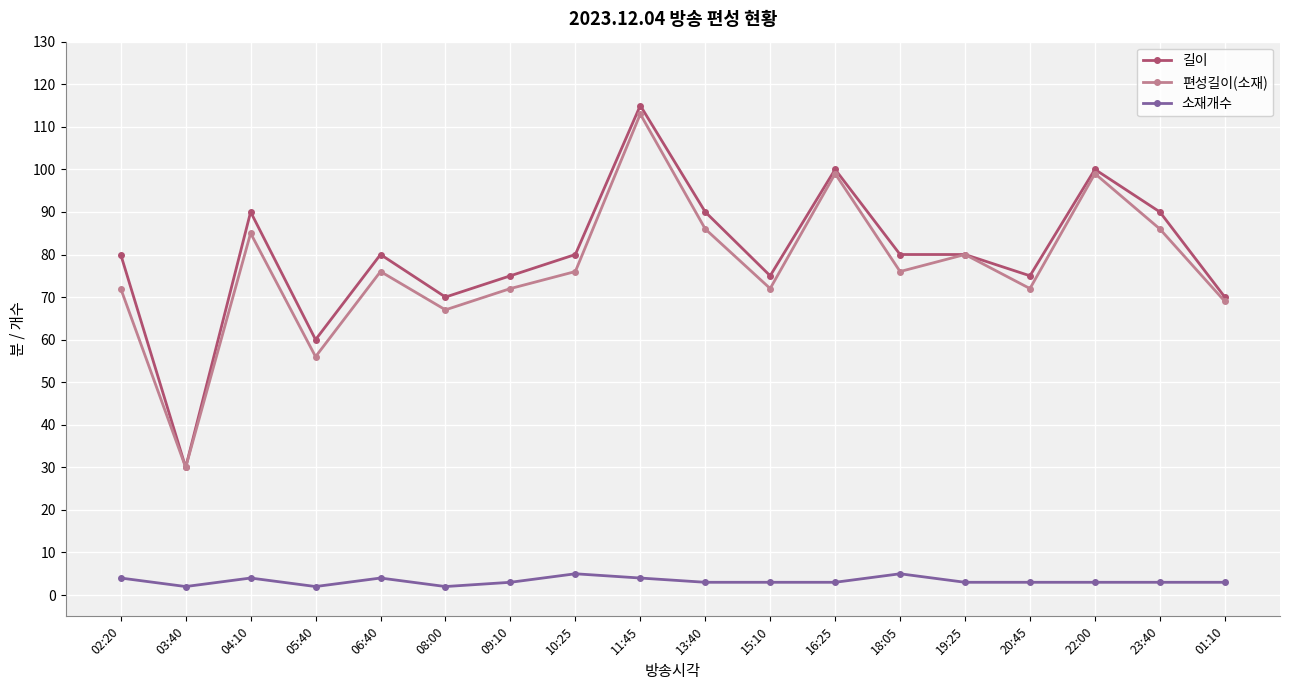

What is the sum of all 길이 values?

1440